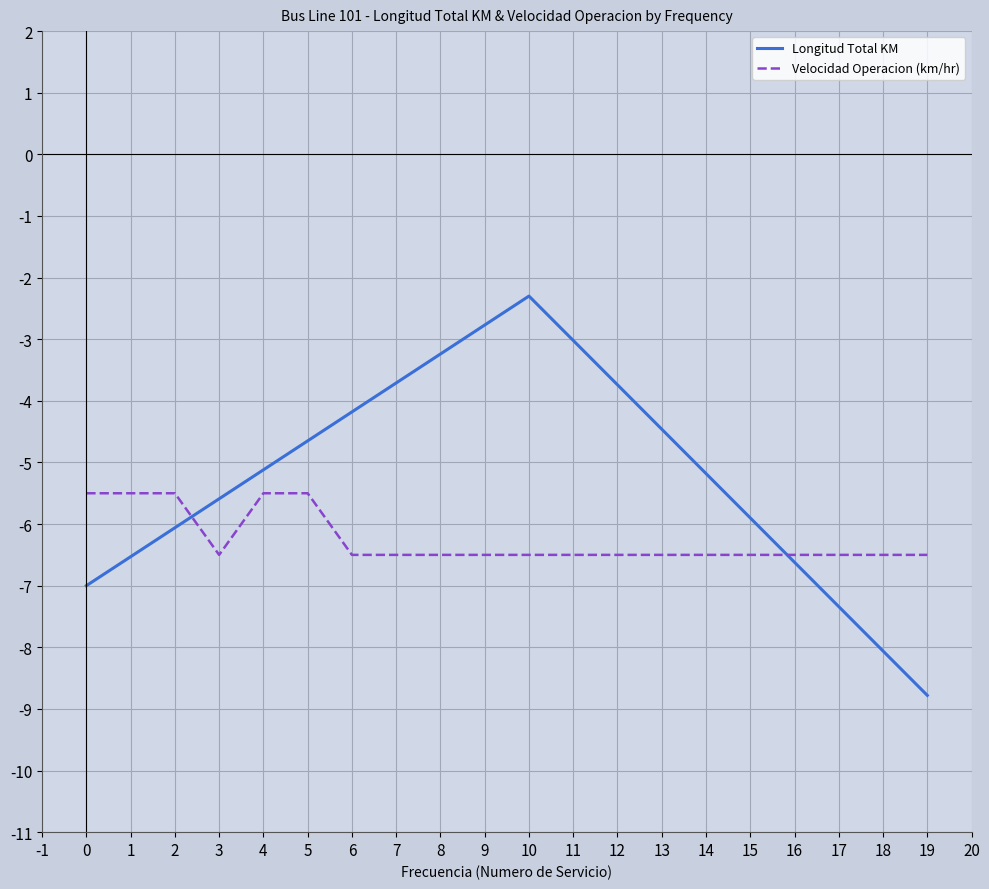

How many values in the Longitud Total KM series exceed -5?

9